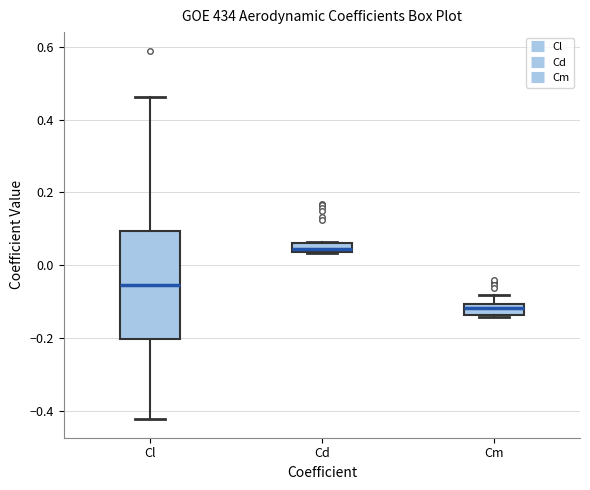

Which box is the tallest, from its lower edge to its upper edge?

Cl